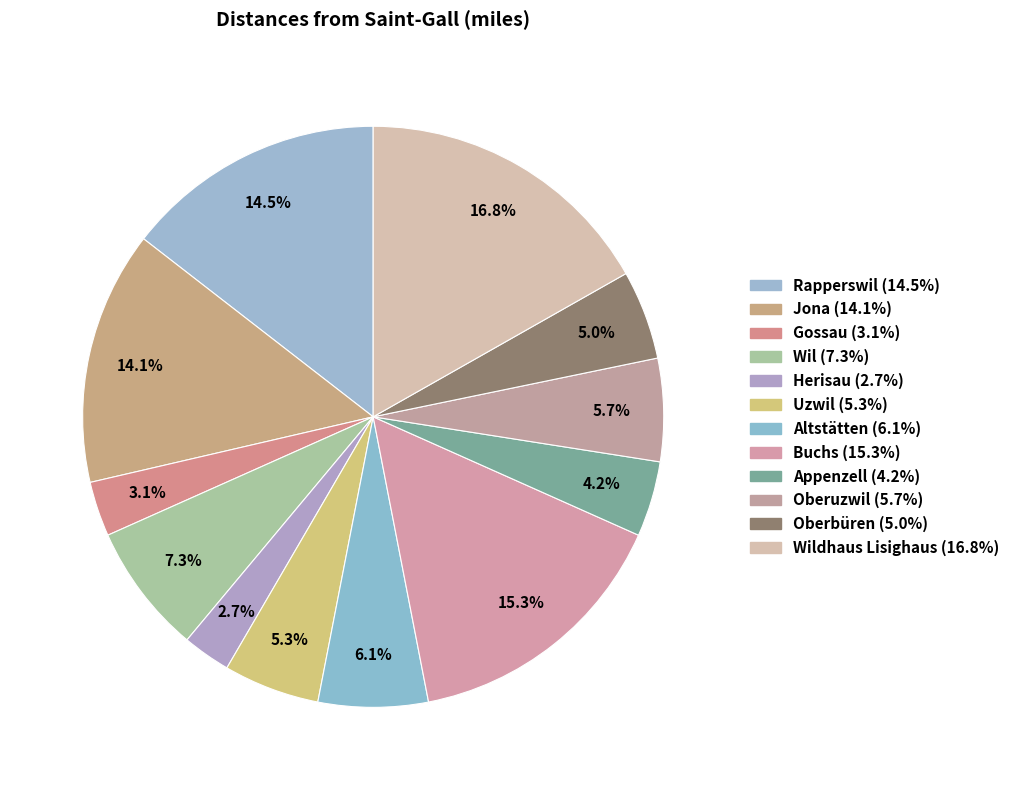

How many slices are in this pie chart?

12